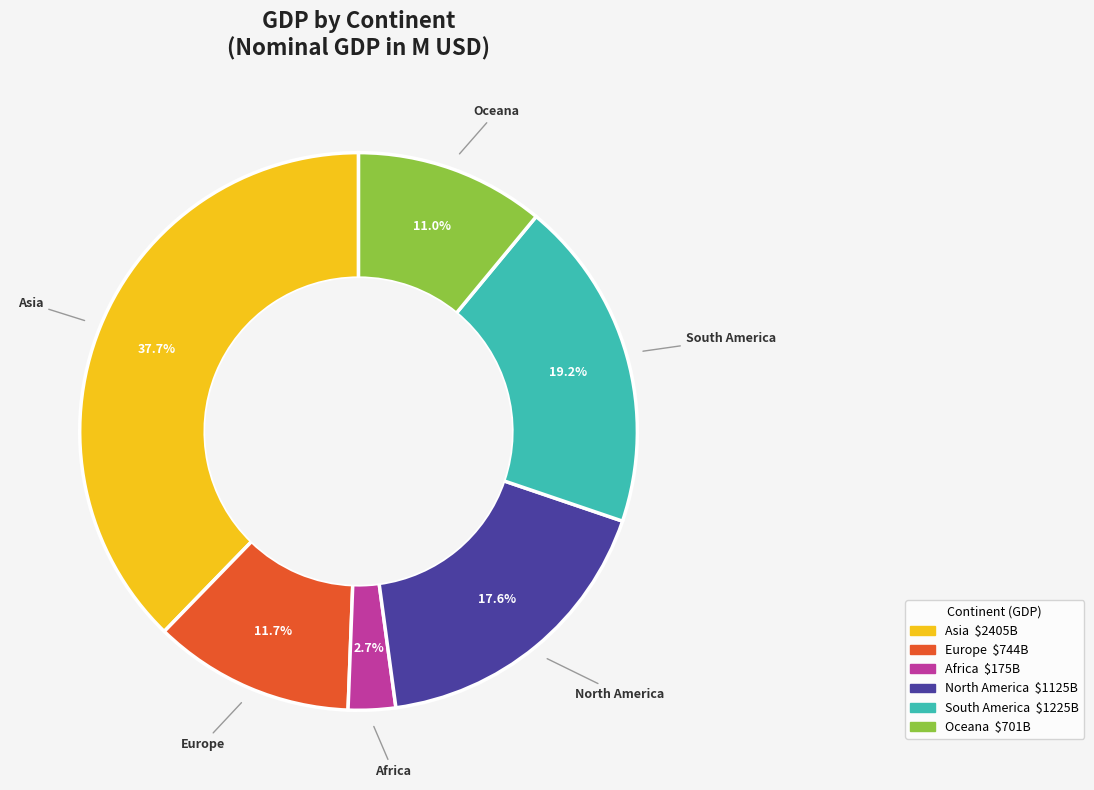

How many slices are in this pie chart?

6